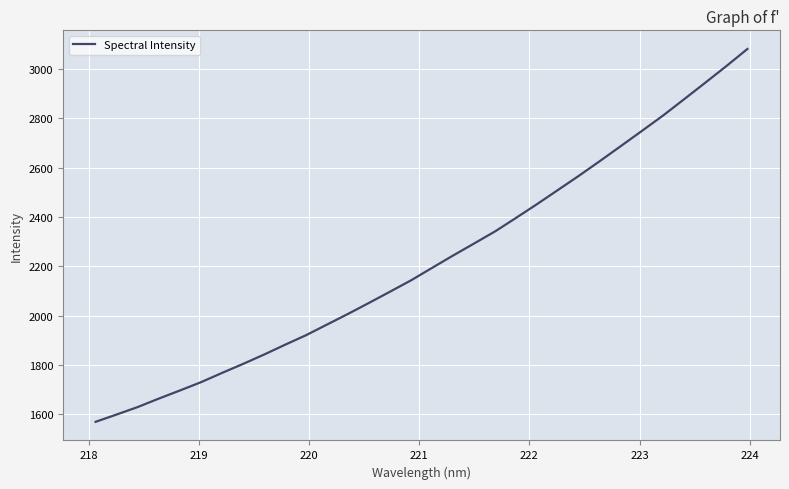

What is the difference between the maximum and minimum values?

1510.9